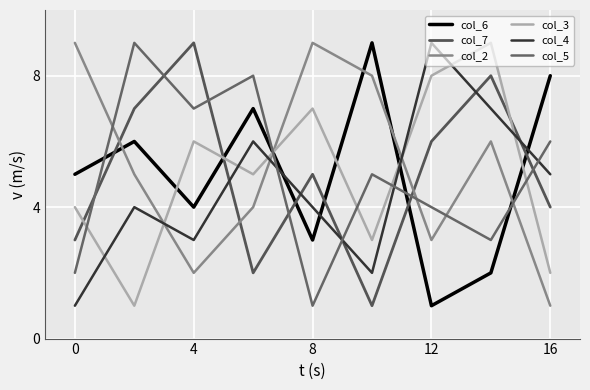

What is the maximum value for col_2?

9